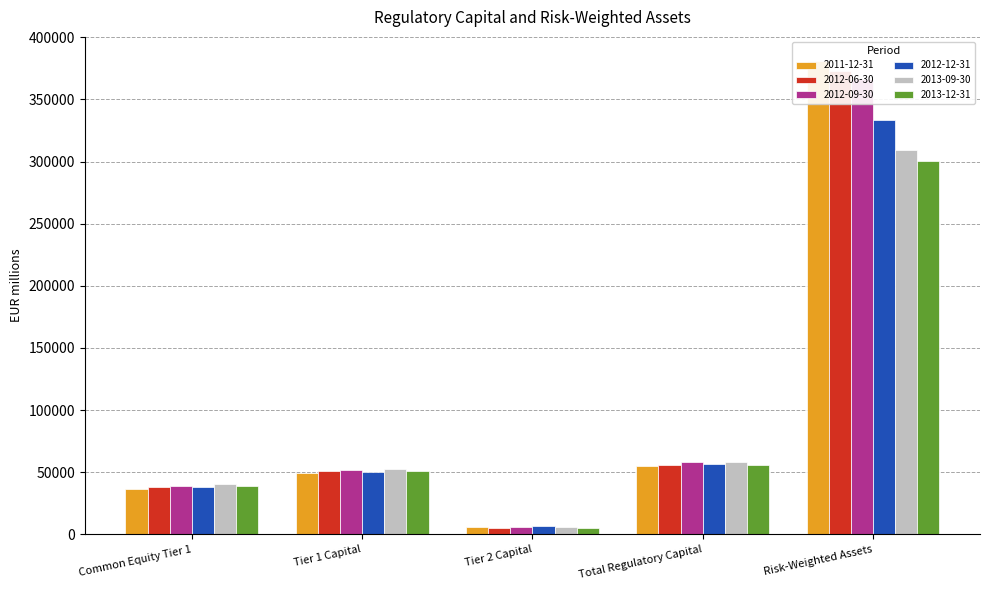

What is the sum of all 2013-09-30 values?

466339